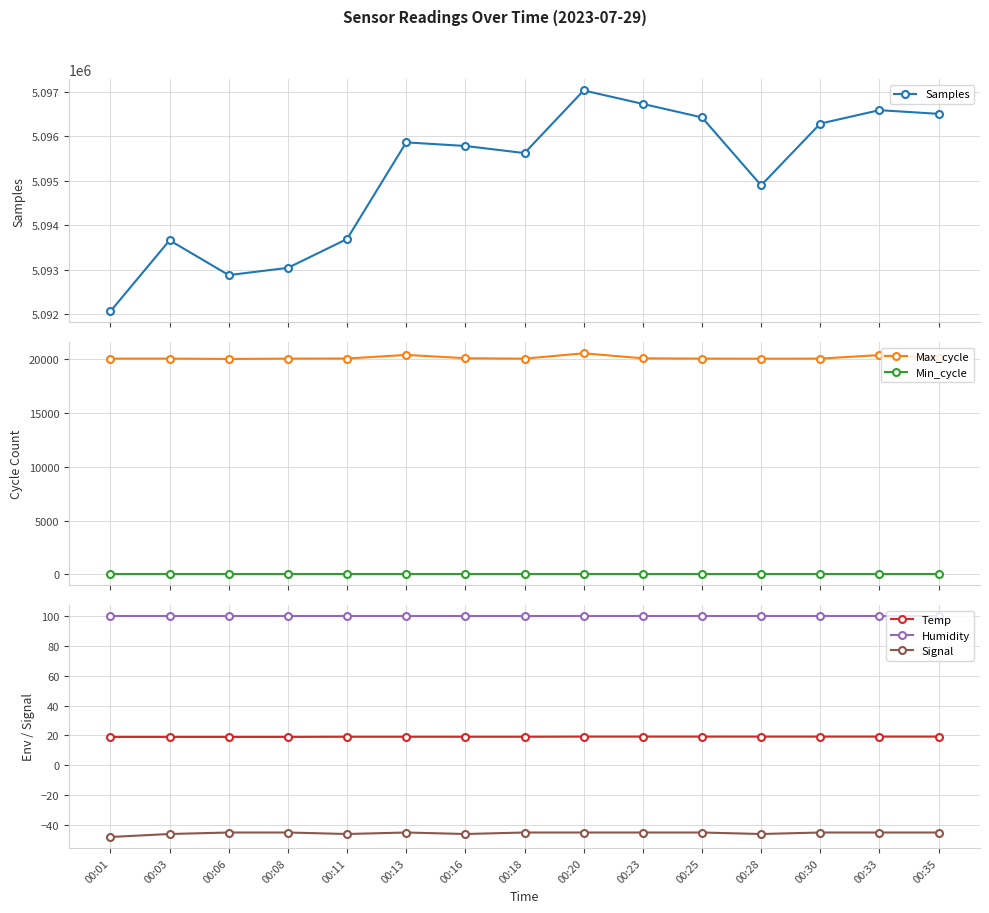

Reading left to right, what are all the values shown in this chart?

Samples: 00:01=5092062.0	00:03=5093661.0	00:06=5092877.0	00:08=5093041.0	00:11=5093690.0	00:13=5095865.0	00:16=5095784.0	00:18=5095624.0	00:20=5097034.0	00:23=5096731.0	00:25=5096427.0	00:28=5094898.0	00:30=5096288.0	00:33=5096590.0	00:35=5096507.0
Max_cycle: 00:01=20048.0	00:03=20054.0	00:06=20014.0	00:08=20052.0	00:11=20059.0	00:13=20394.0	00:16=20087.0	00:18=20047.0	00:20=20546.0	00:23=20079.0	00:25=20052.0	00:28=20044.0	00:30=20051.0	00:33=20380.0	00:35=20106.0
Min_cycle: 00:01=28.0	00:03=28.0	00:06=28.0	00:08=28.0	00:11=28.0	00:13=28.0	00:16=28.0	00:18=28.0	00:20=28.0	00:23=28.0	00:25=28.0	00:28=28.0	00:30=28.0	00:33=28.0	00:35=28.0
Temp: 00:01=19.0	00:03=19.0	00:06=19.0	00:08=19.0	00:11=19.1	00:13=19.1	00:16=19.1	00:18=19.1	00:20=19.2	00:23=19.2	00:25=19.2	00:28=19.2	00:30=19.2	00:33=19.2	00:35=19.2
Humidity: 00:01=99.9	00:03=99.9	00:06=99.9	00:08=99.9	00:11=99.9	00:13=99.9	00:16=99.9	00:18=99.9	00:20=99.9	00:23=99.9	00:25=99.9	00:28=99.9	00:30=99.9	00:33=99.9	00:35=99.9
Signal: 00:01=-48.0	00:03=-46.0	00:06=-45.0	00:08=-45.0	00:11=-46.0	00:13=-45.0	00:16=-46.0	00:18=-45.0	00:20=-45.0	00:23=-45.0	00:25=-45.0	00:28=-46.0	00:30=-45.0	00:33=-45.0	00:35=-45.0